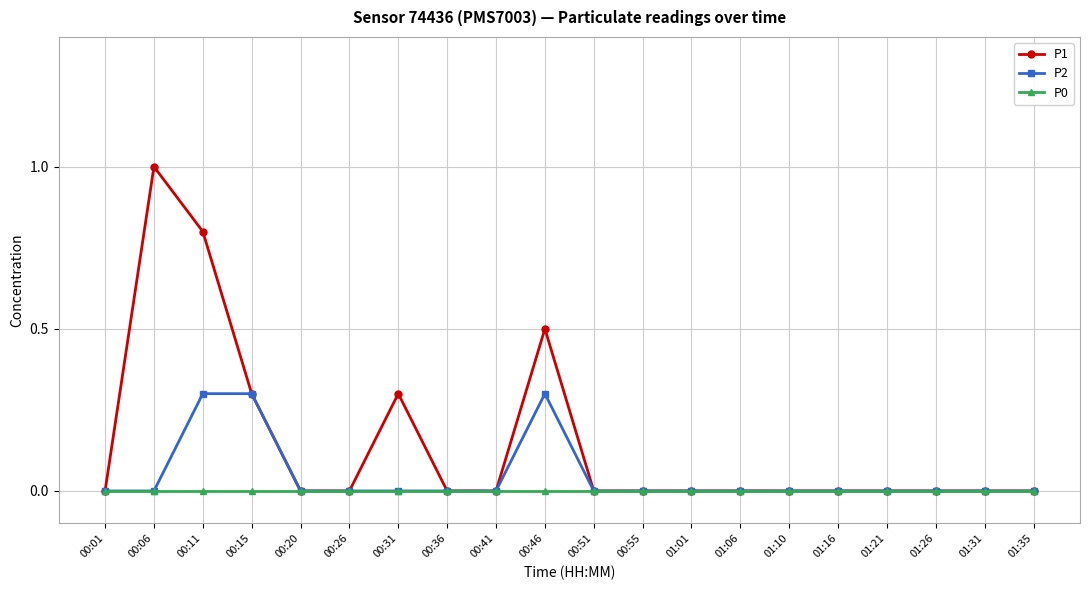

Which series has the largest total across all categories?

P1